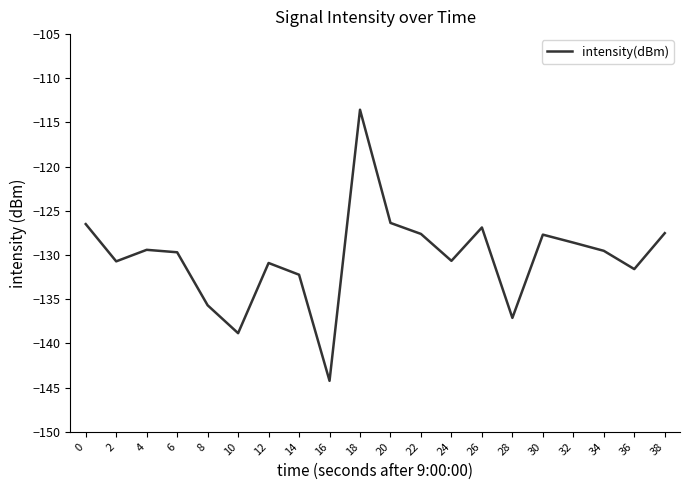

What is the difference between the values at 2 and 8?

5.0